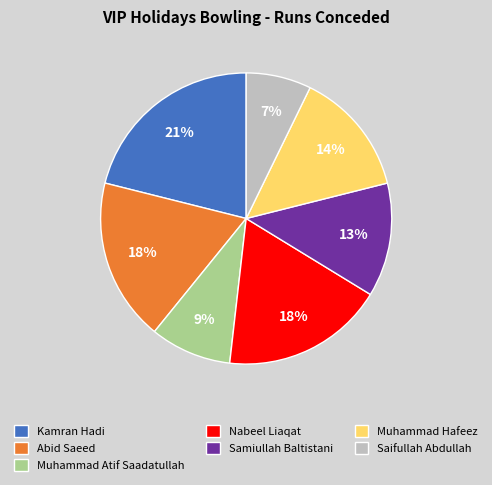

To the nearest percent, what is the average slice percentage?

14%